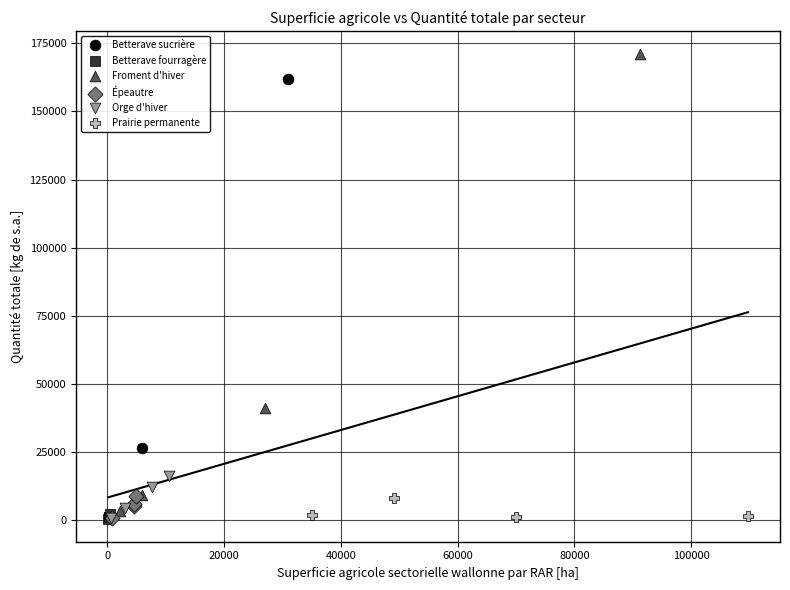

Which series has the widest spread of Y values?

Froment d'hiver